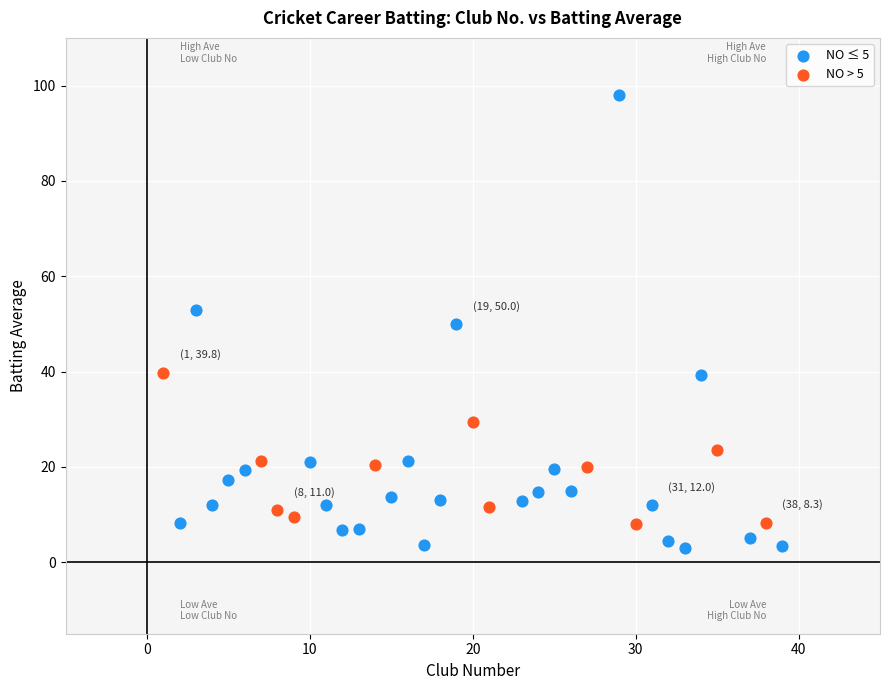

What are all the series names shown in the legend?

NO ≤ 5, NO > 5